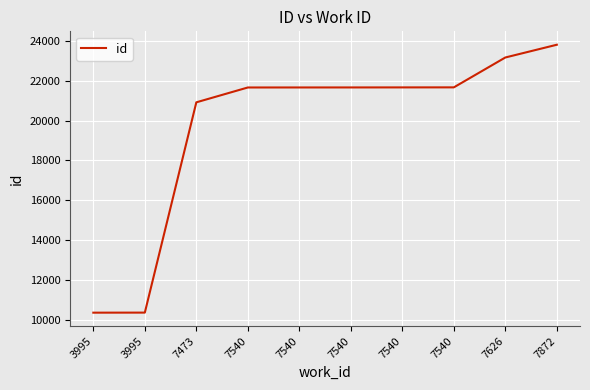

Rank the categories by value from lowest to highest.

3995, 3995, 7473, 7540, 7540, 7540, 7540, 7540, 7626, 7872